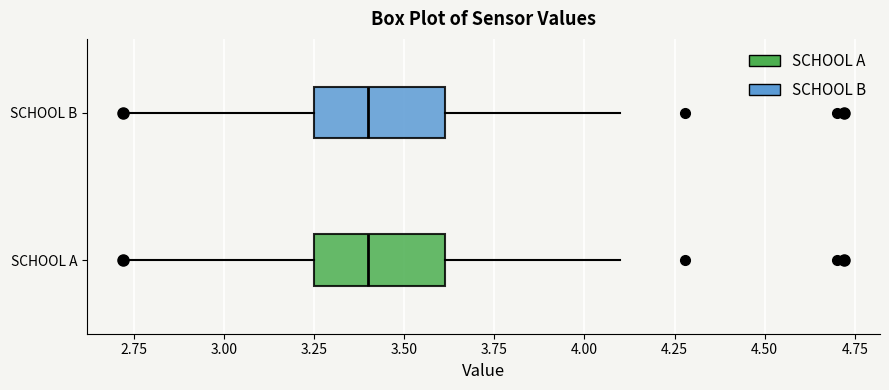

Where does the right whisker of the box for SCHOOL A end on the x-axis? The values are not printed on the chart, so give them approximately, as read against the axis.

4.10